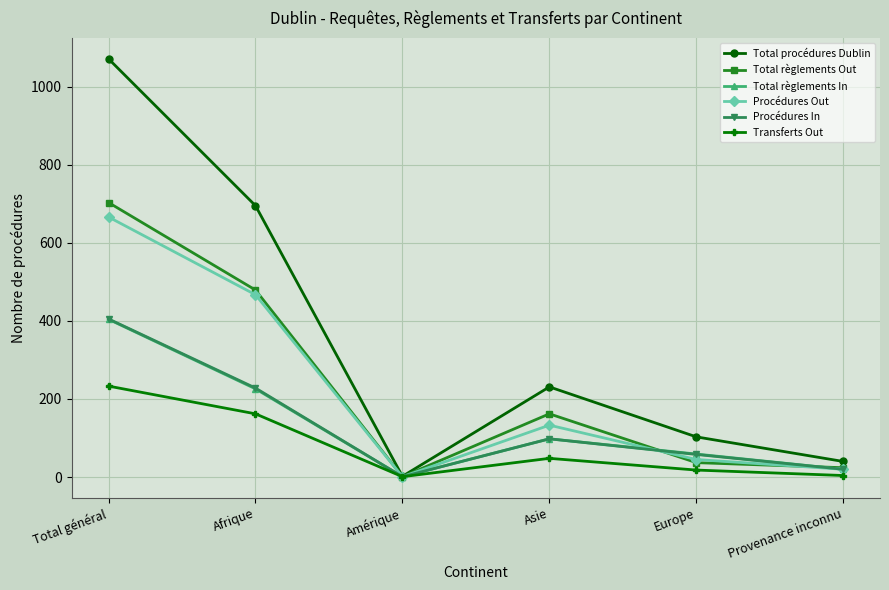

Which series has the largest total across all categories?

Total procédures Dublin